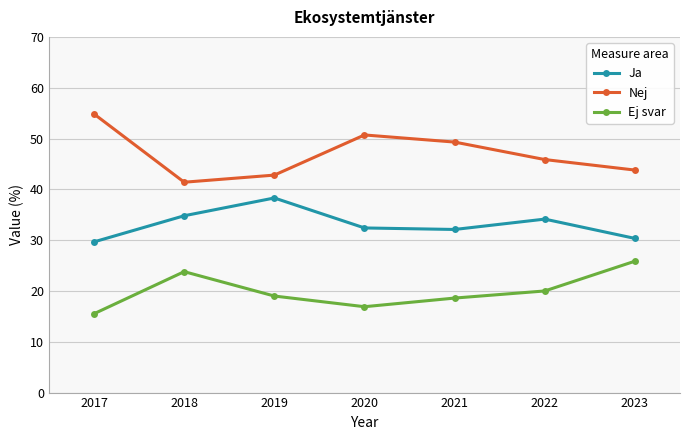

Does the chart display data point markers on the line(s)?

Yes